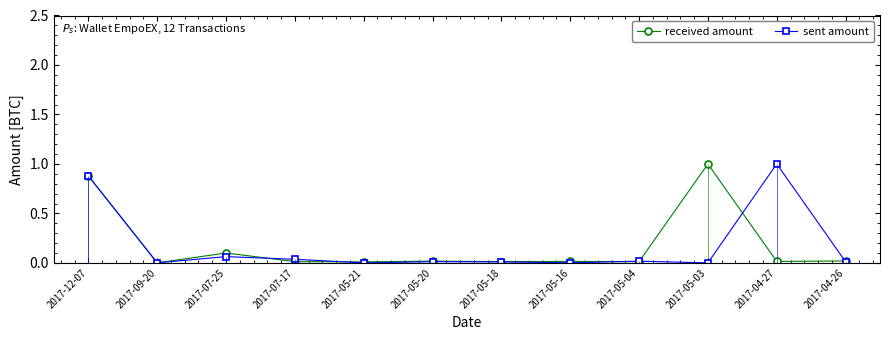

Reading left to right, list all the values displayed in this chart.

received amount: 0.9	0.0	0.1	0.0	0.0	0.0	0.0	0.0	0.0	1.0	0.0	0.0
sent amount: 0.9	0.0	0.1	0.0	0.0	0.0	0.0	0.0	0.0	0.0	1.0	0.0